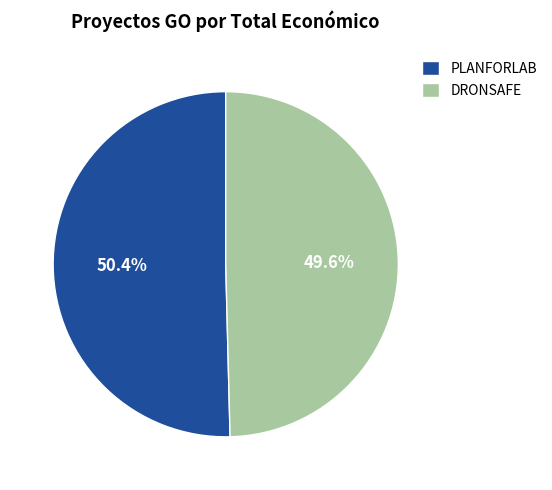

To the nearest percent, what portion does PLANFORLAB represent?

50%